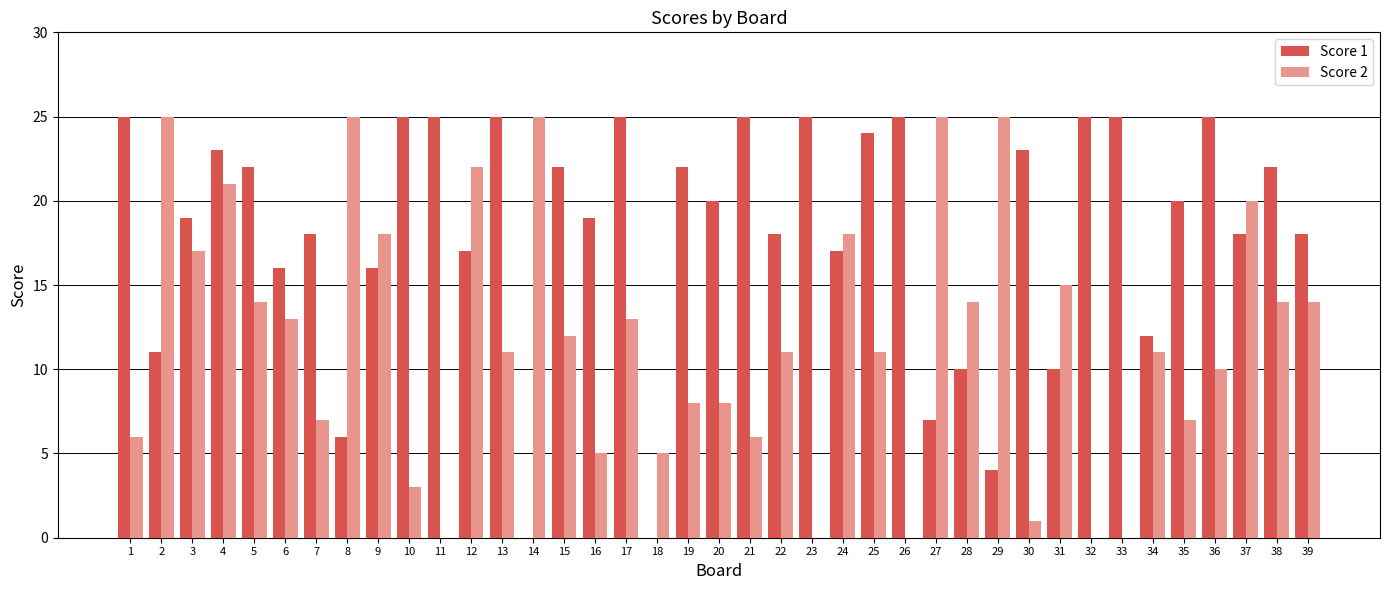

What are all the series names shown in the legend?

Score 1, Score 2